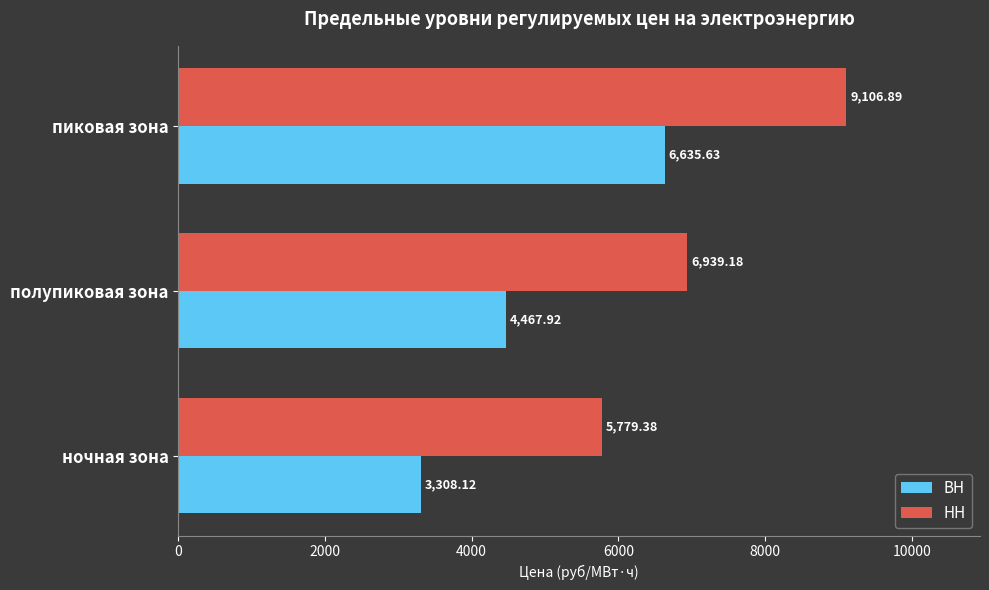

At which category is the sum across all series the highest?

пиковая зона